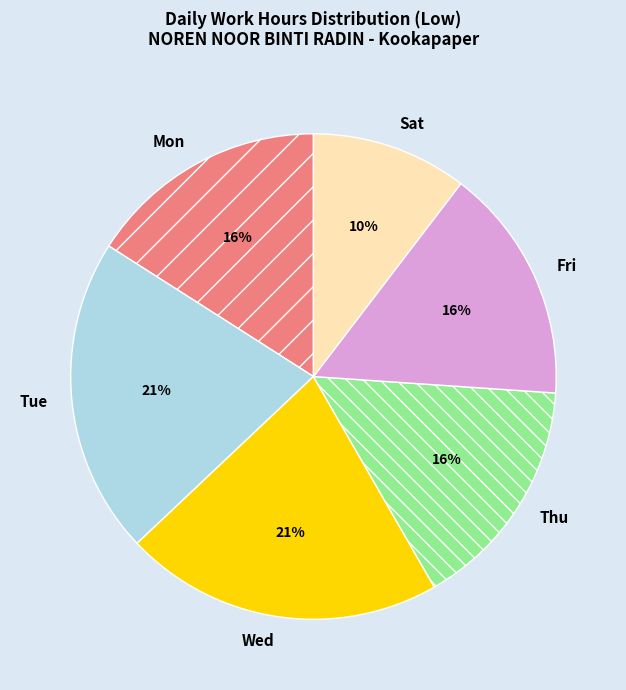

True or false: Fri accounts for 16% of the total.

True